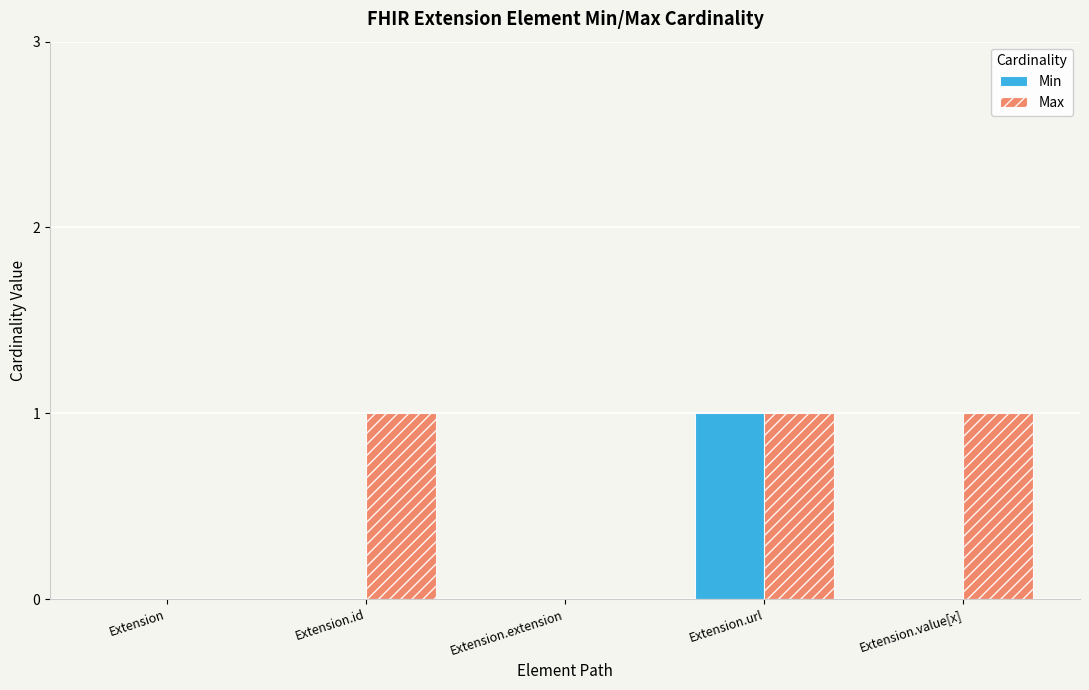

Which series has the largest total across all categories?

Max